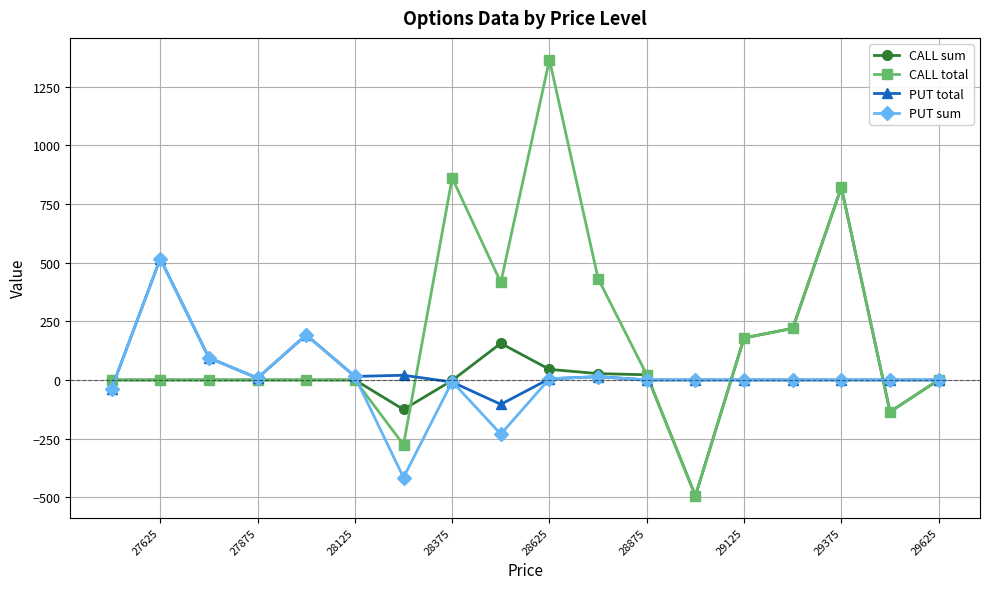

What is the total value across all series at 27625?

1034